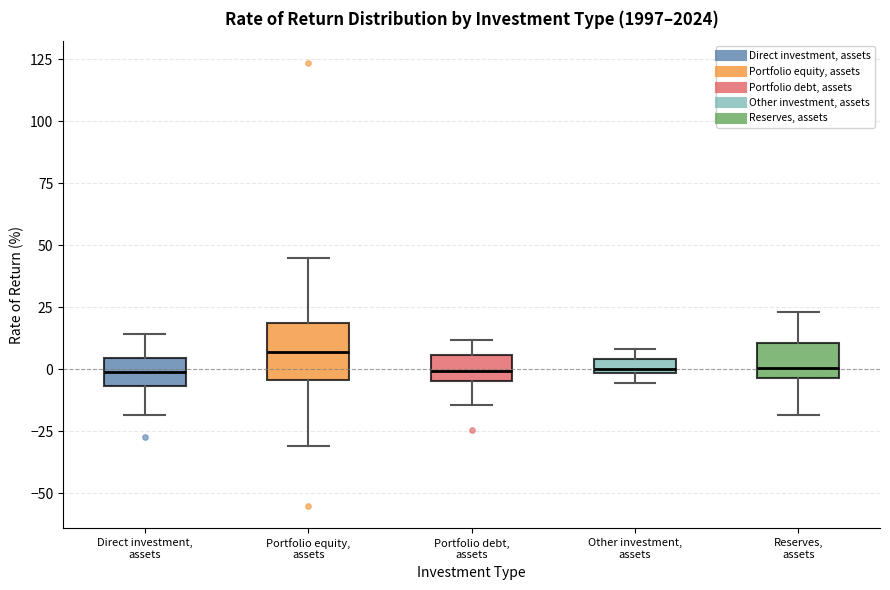

Where is the upper edge of the box for Other investment, assets on the y-axis? The values are not printed on the chart, so give them approximately, as read against the axis.

5